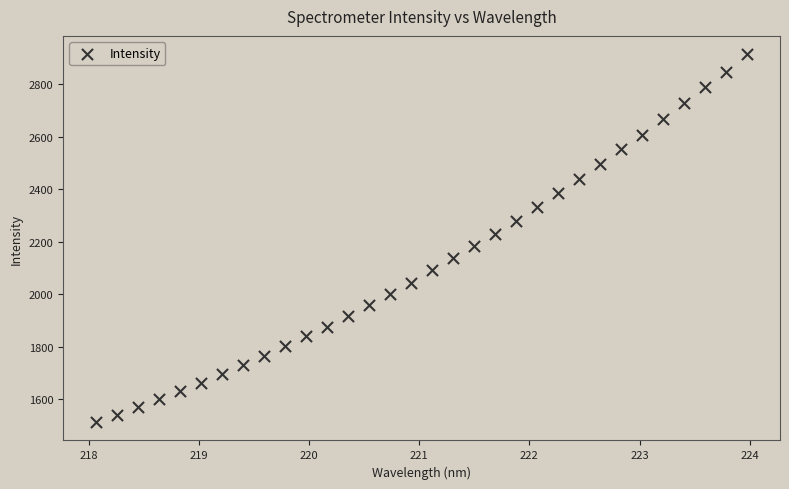

What is the range of X values (max minus min)?

5.9